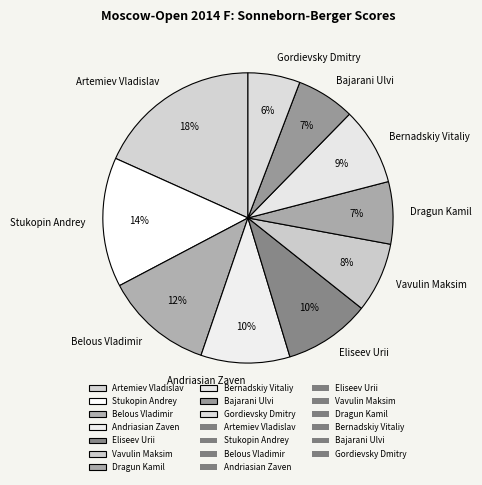

True or false: Stukopin Andrey accounts for 14% of the total.

True